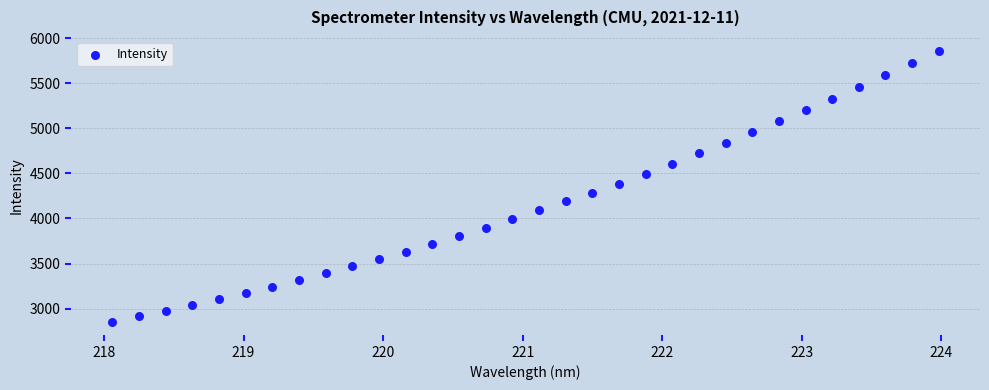

What is the range of Y values (max minus min)?

3008.5